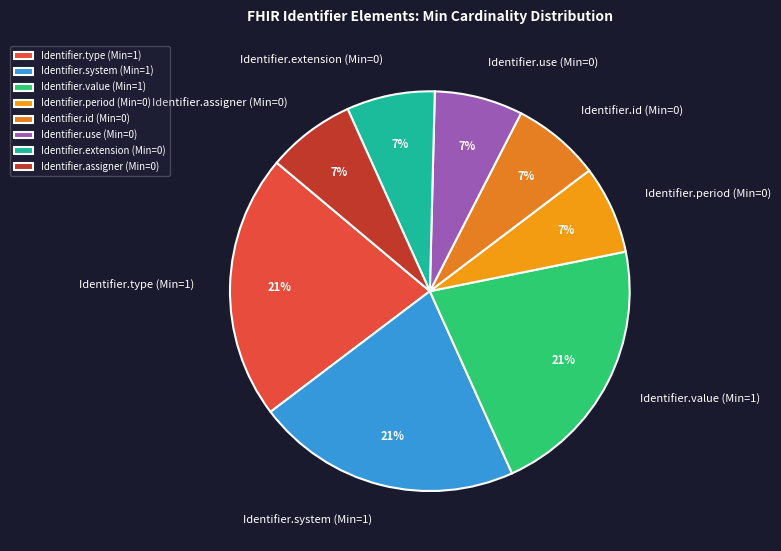

Count the number of slices in the pie.

8